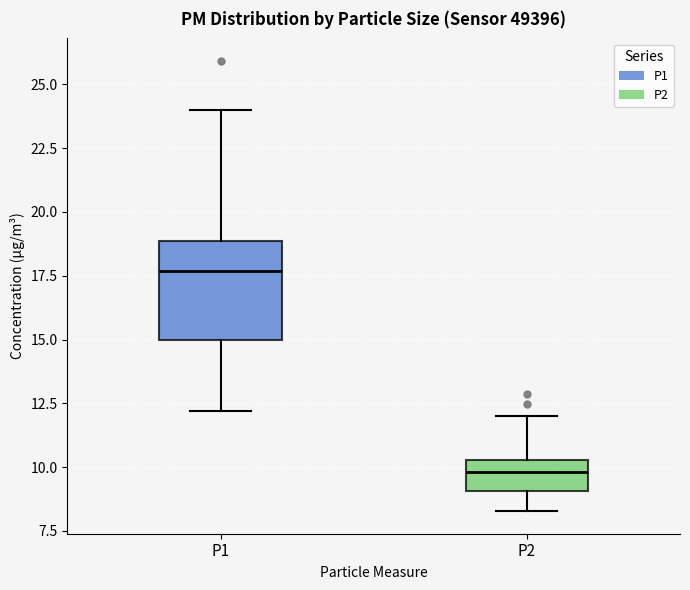

Comparing the boxes themselves (not the whiskers), which one is the tallest?

P1